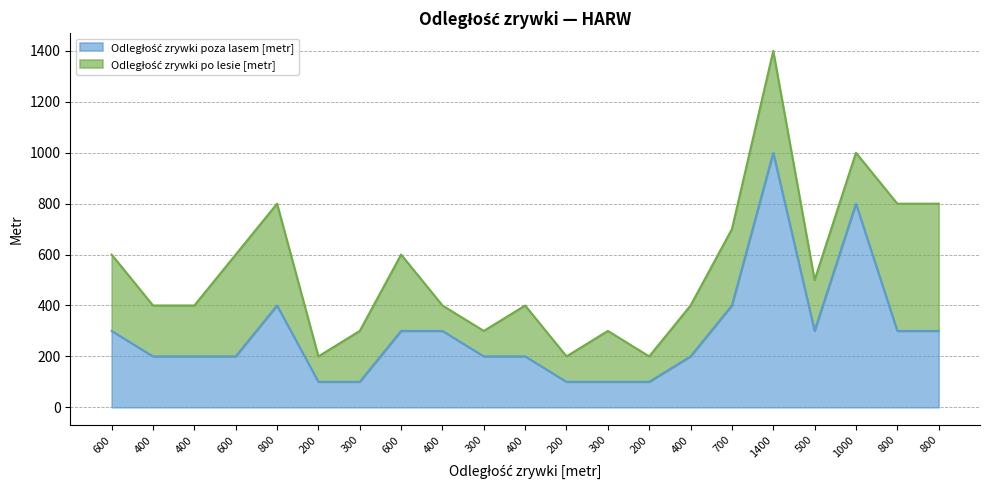

Which has a higher value, 500 or 600?

500